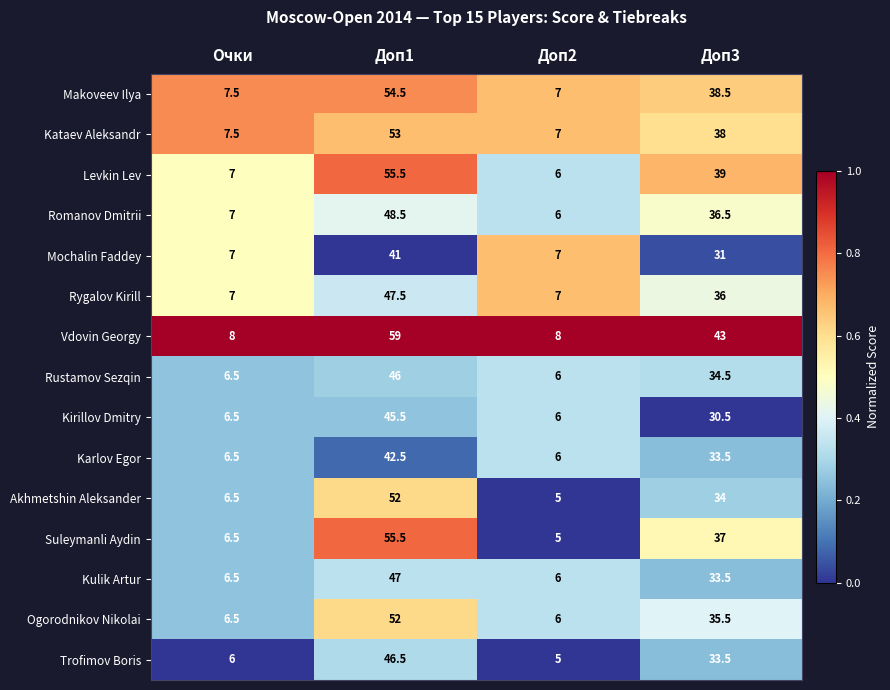

What is the difference between the Ogorodnikov Nikolai values at Очки and Доп1?

45.5